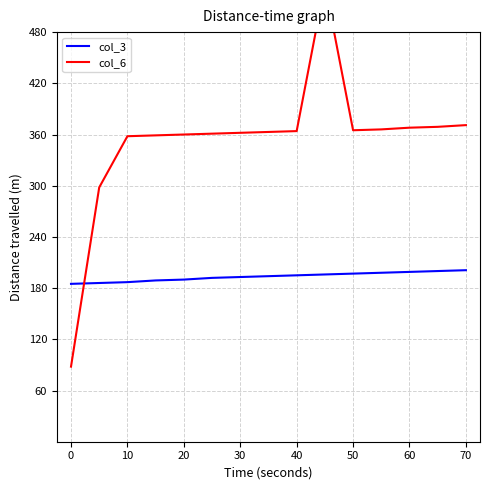

The col_6 series shows 531 at 11. True or false?

False